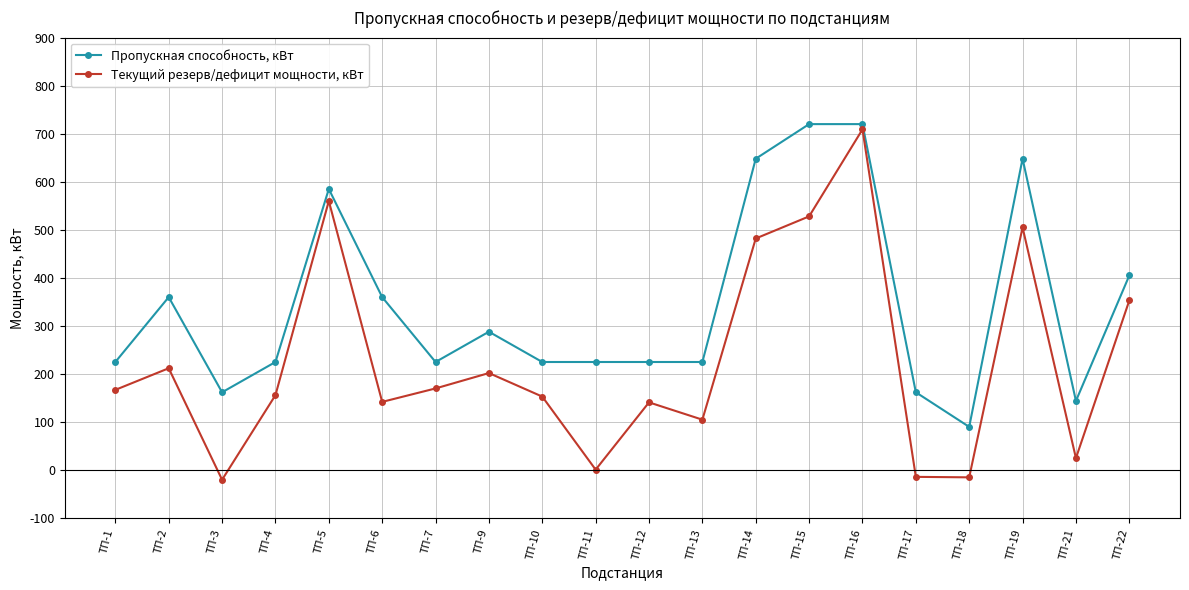

At which category is the sum across all series the highest?

ТП-16